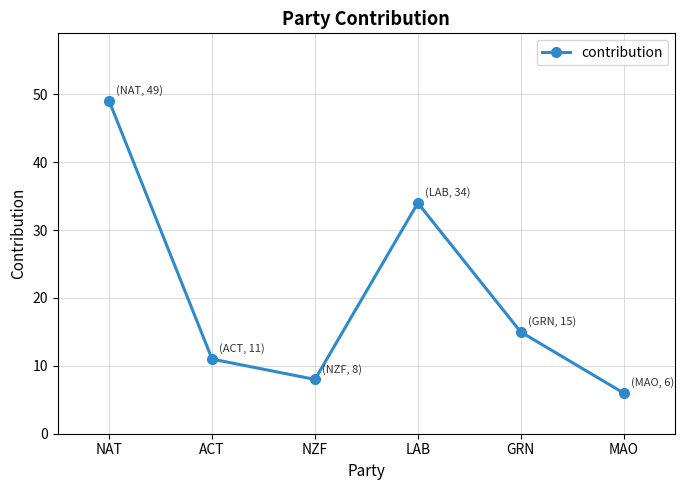

What is the greatest value displayed?

49